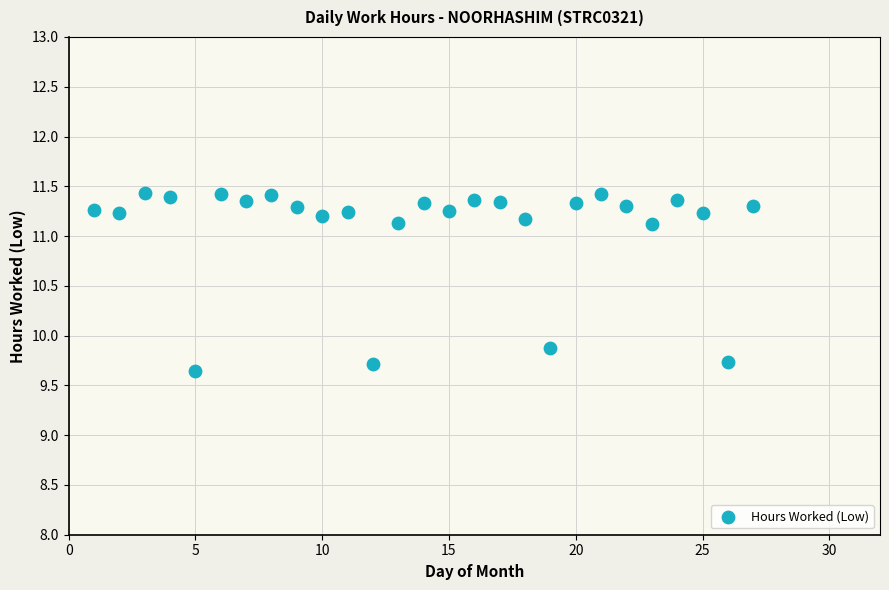

What is the range of Y values (max minus min)?

1.8